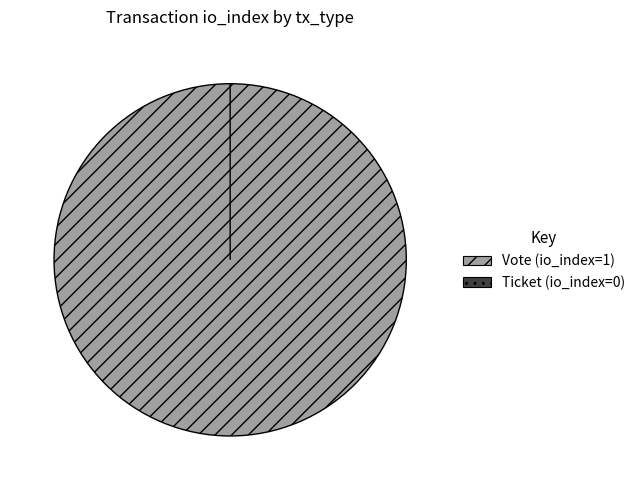

To the nearest percent, what portion does Vote represent?

100%